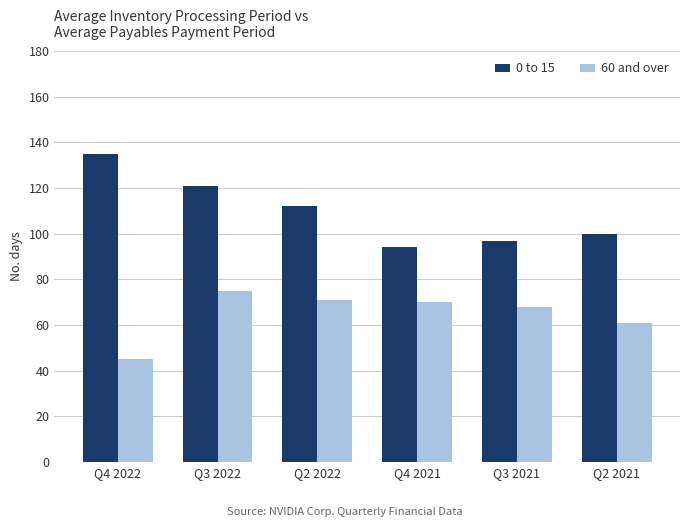

Which series has the largest total across all categories?

0 to 15